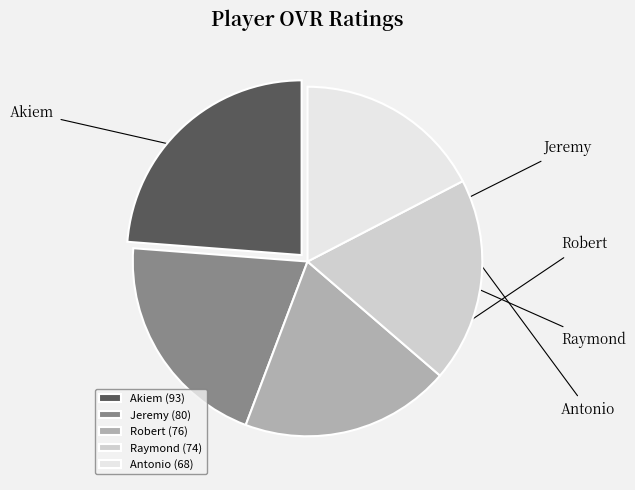

Which has a higher value, Antonio or Jeremy?

Jeremy